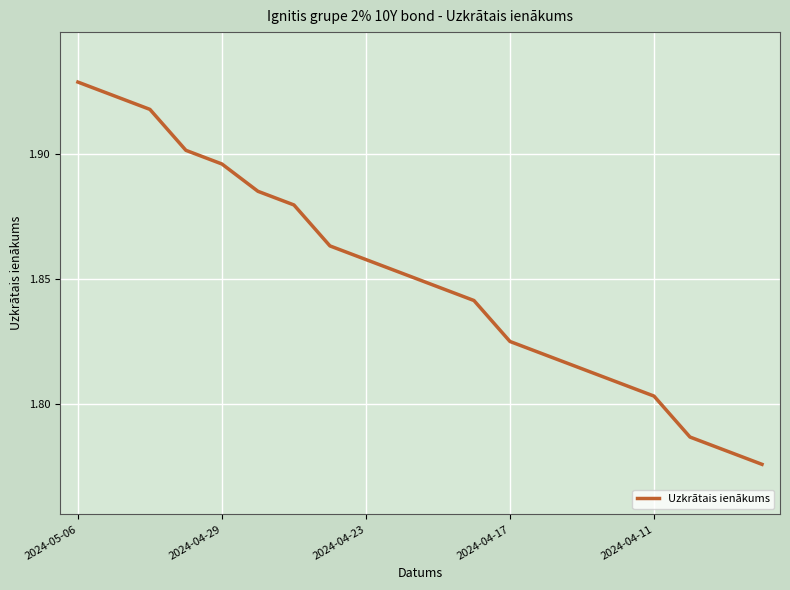

What is the maximum value shown in the chart?

1.9